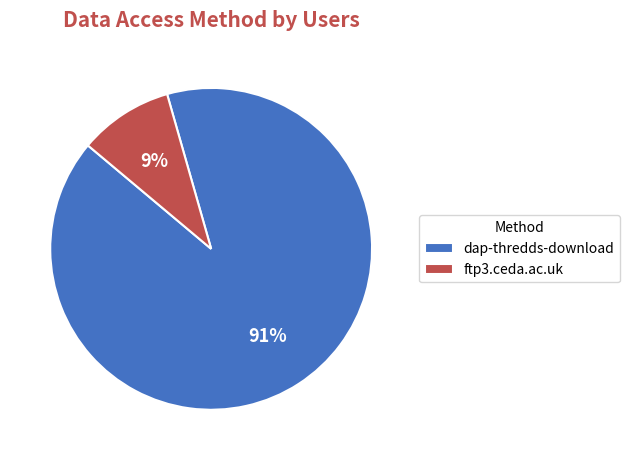

Combined, do ftp3.ceda.ac.uk and dap-thredds-download account for over 50%?

Yes